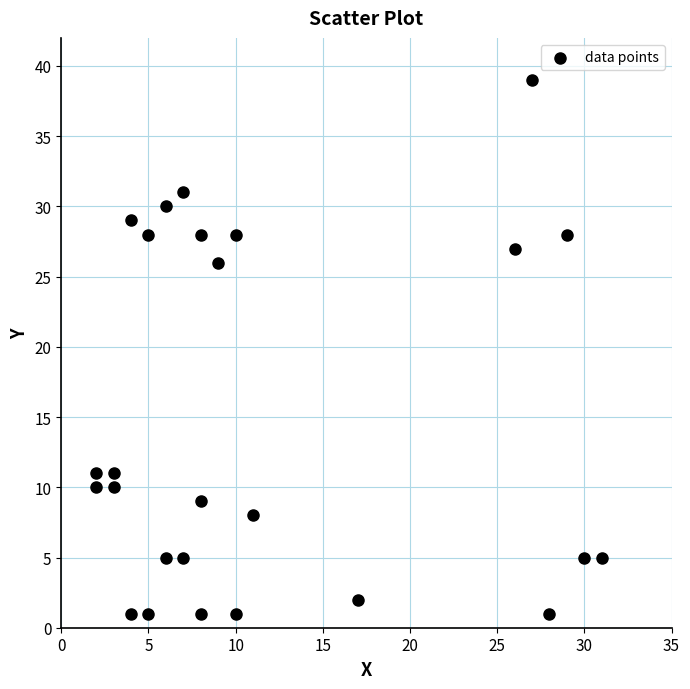

What is the range of Y values (max minus min)?

38